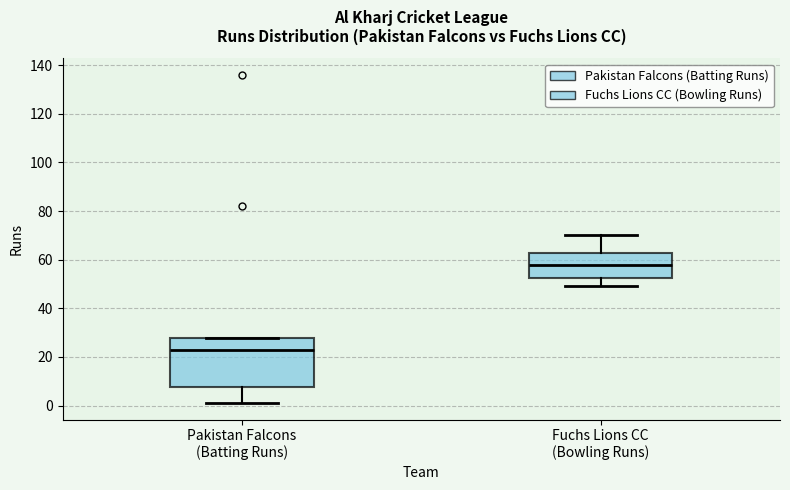

Which box's median line is the lowest?

Pakistan Falcons (Batting Runs)